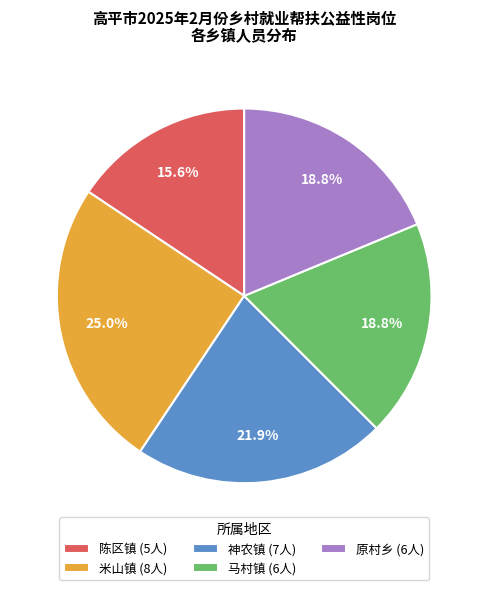

Which category has the biggest portion of the pie?

米山镇